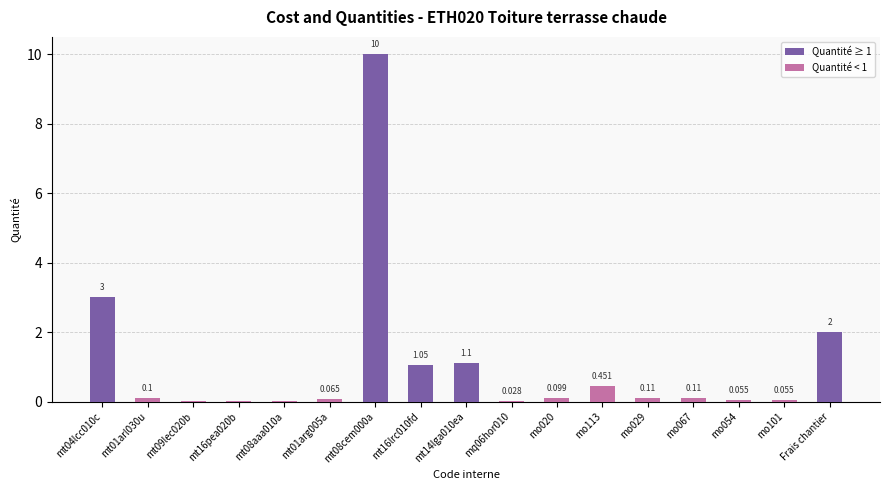

Rank the categories by value from highest to lowest.

mt08cem000a, mt04lcc010c, Frais chantier, mt14lga010ea, mt16lrc010fd, mo113, mo029, mo067, mt01arl030u, mo020, mt01arg005a, mo054, mo101, mq06hor010, mt09lec020b, mt16pea020b, mt08aaa010a